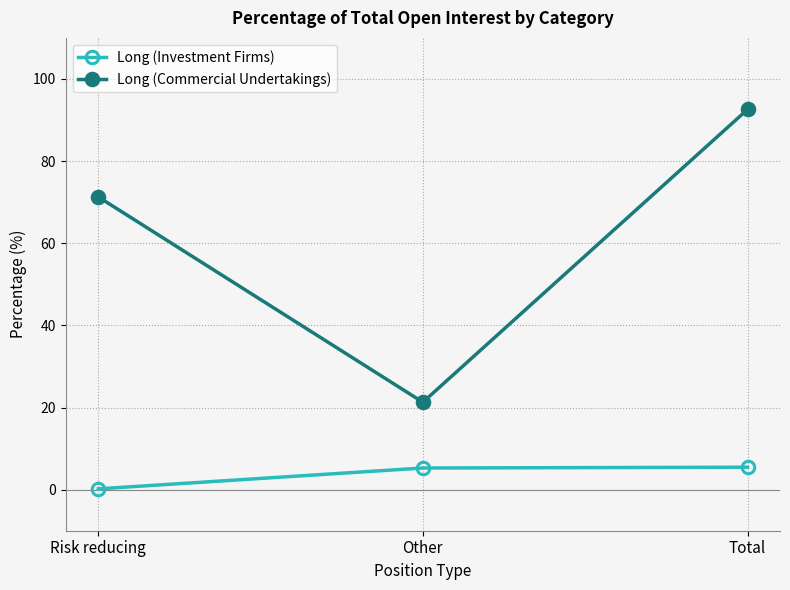

At how many categories does at least one series exceed 36?

2